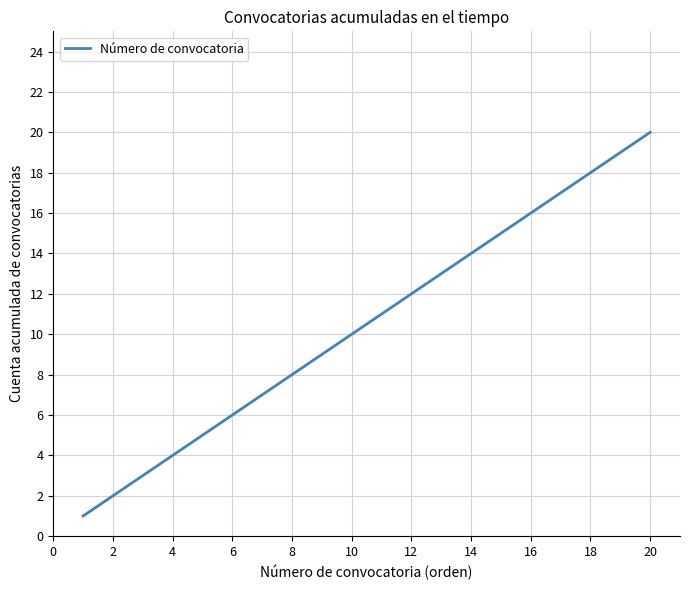

What is the difference between the maximum and minimum values?

19